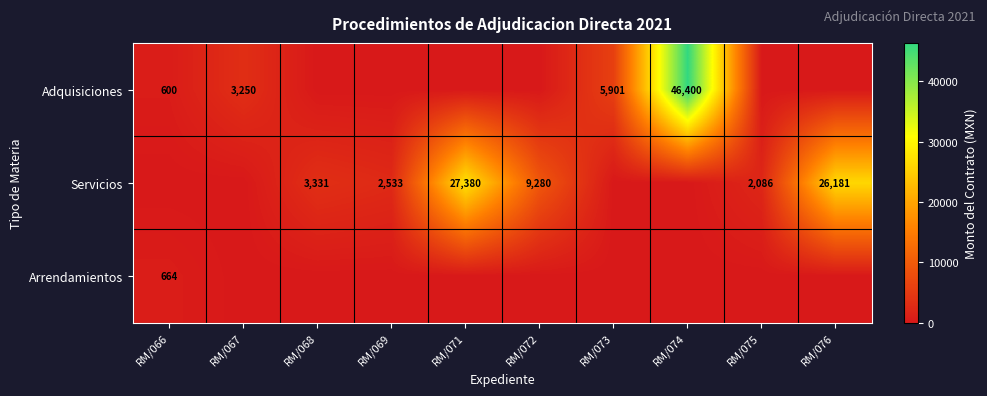

True or false: Servicios has a value of 27380 at RM/071.

True